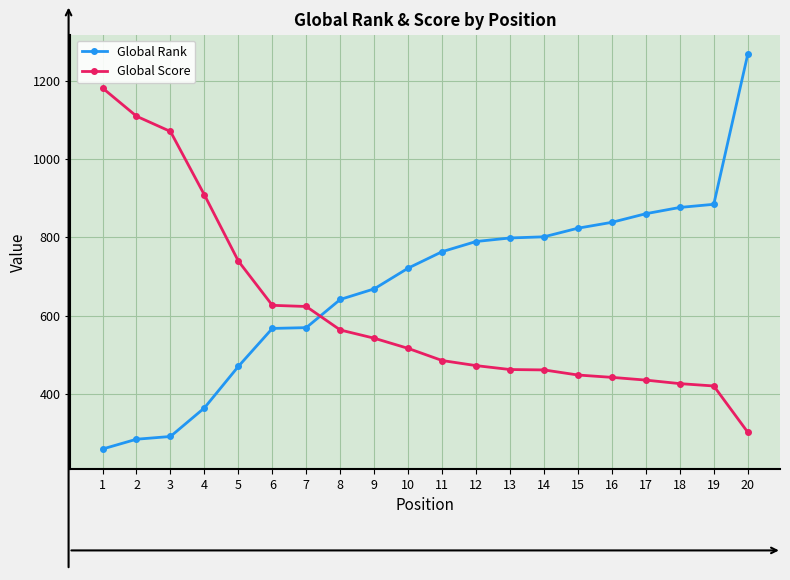

How many intersections are there between Global Rank and Global Score?

1